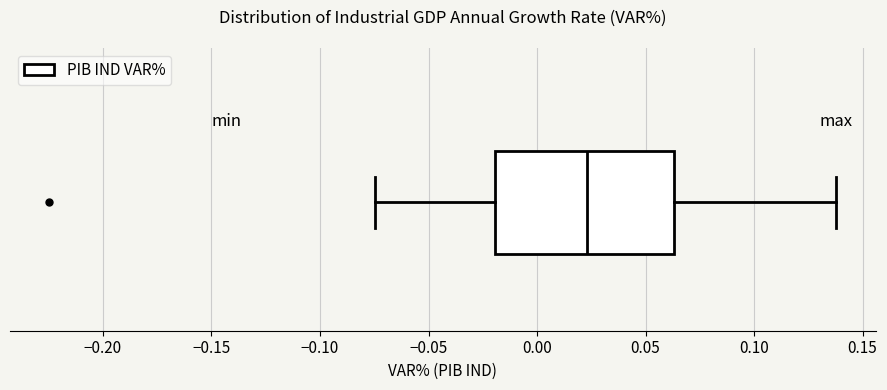

Transcribe this box plot: give where the median line is, the range the box spans, and where the two whiskers end, as read against the x-axis. The values are not printed on the chart, so give them approximately, as read against the axis.

median 0.025, box -0.020 to 0.065, whiskers -0.075 to 0.140